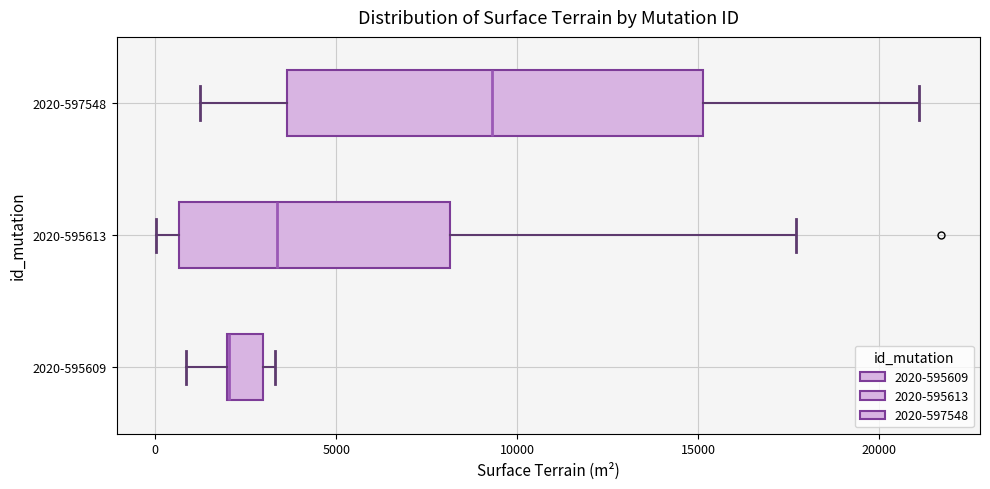

Where is the left edge of the box for 2020-595613 on the x-axis? The values are not printed on the chart, so give them approximately, as read against the axis.

500